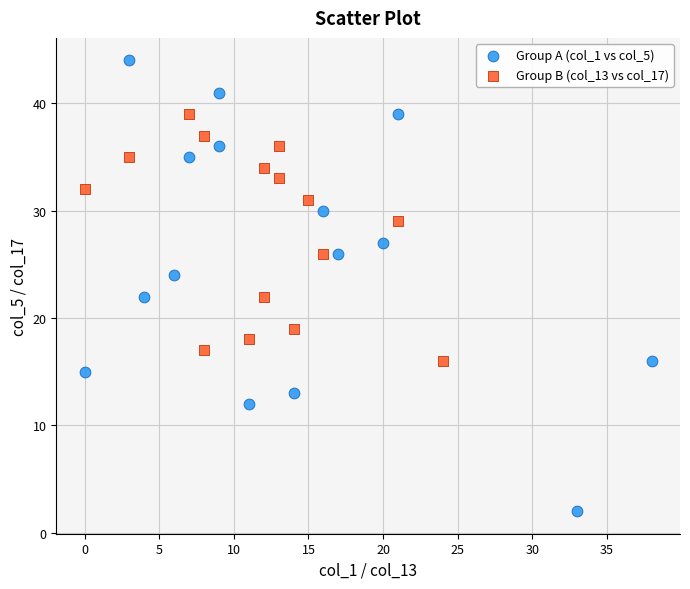

Which series reaches the minimum Y coordinate?

Group A (col_1 vs col_5)